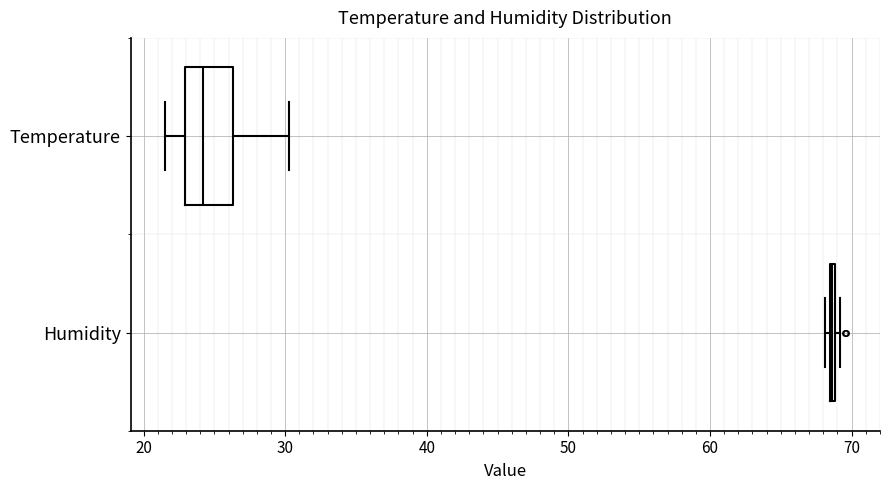

Reading bottom to top, read every box against the x-axis: the position of its median line, the range the box covers, and the ends of its whiskers. The values are not printed on the chart, so give them approximately, as read against the axis.

Humidity: box collapsed to a line at 69, whiskers 68 to 69
Temperature: median 24, box 23 to 26, whiskers 22 to 30